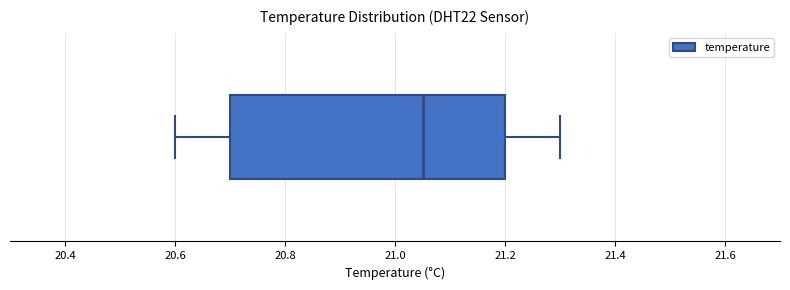

Transcribe this box plot: give where the median line is, the range the box spans, and where the two whiskers end, as read against the x-axis. The values are not printed on the chart, so give them approximately, as read against the axis.

median 21.06, box 20.70 to 21.20, whiskers 20.60 to 21.30